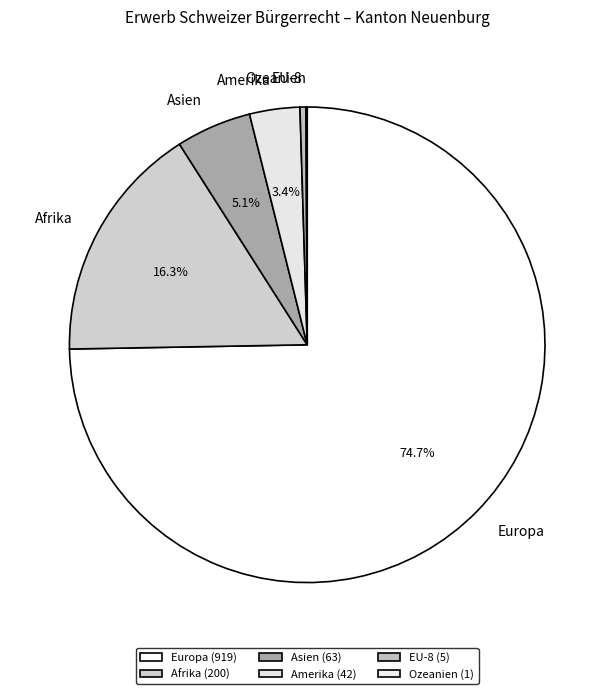

Is the sum of Afrika and Asien greater than half?

No